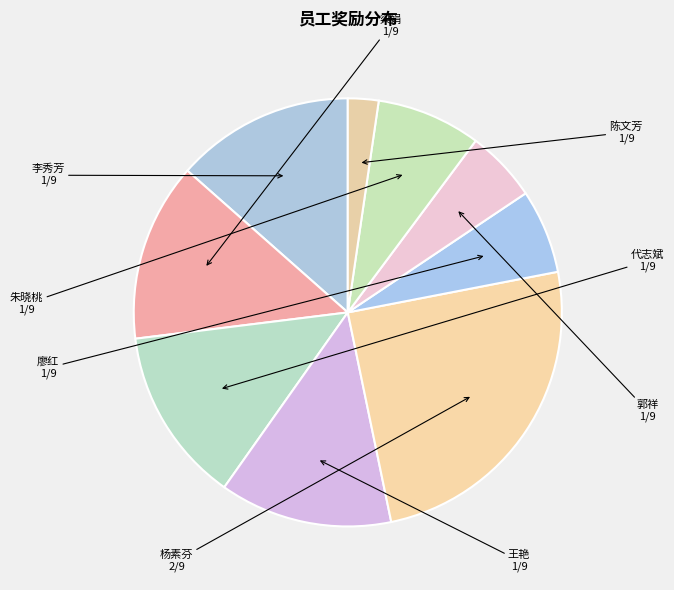

Count the number of slices in the pie.

9